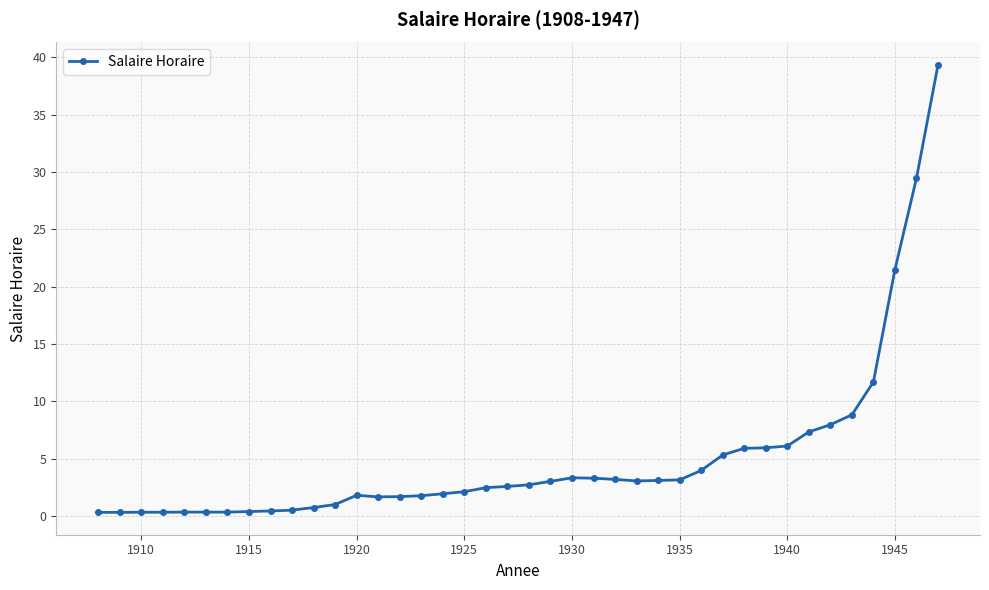

How many lines are shown in the chart?

1